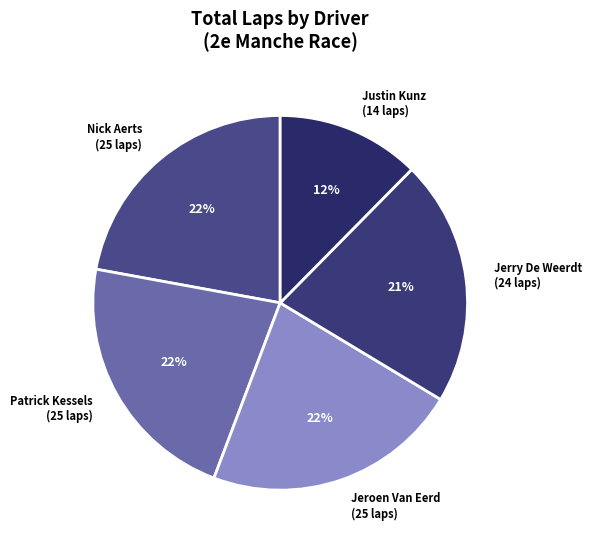

To the nearest percent, what is the average slice percentage?

20%